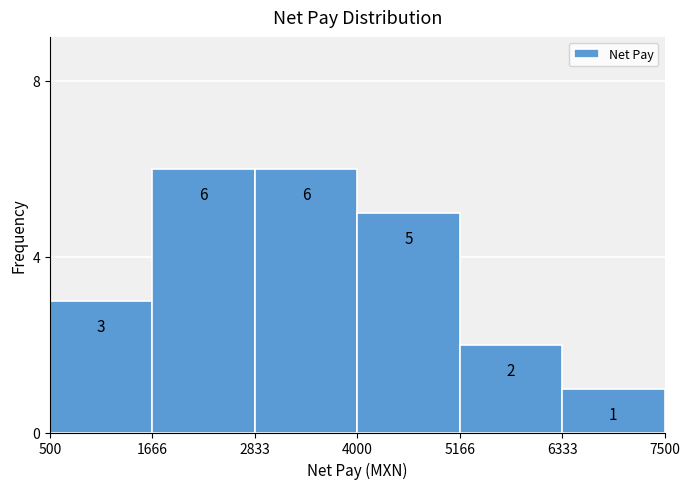

Reading left to right, transcribe this chart: for each bar, give the range it covers on the x-axis and its height.

500 to 1666: 3
1666 to 2833: 6
2833 to 4000: 6
4000 to 5166: 5
5166 to 6333: 2
6333 to 7500: 1